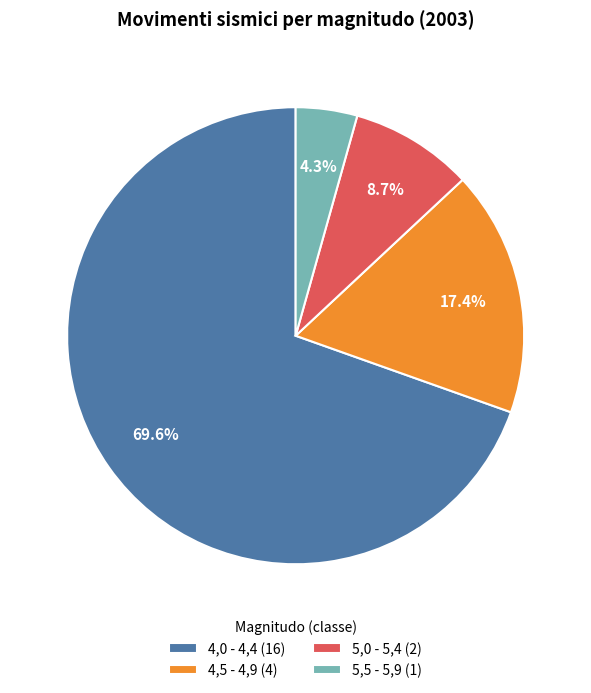

Which slice is the smallest?

5,5 - 5,9 (1)